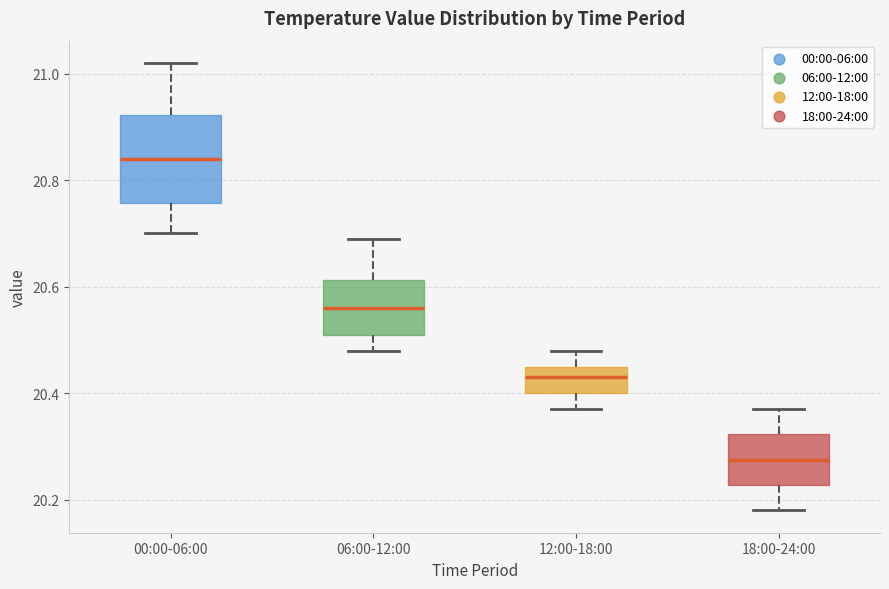

Reading left to right, transcribe this box plot: for each box, give where its median line is, the range the box spans, and where its two whiskers end, as read against the y-axis. The values are not printed on the chart, so give them approximately, as read against the axis.

00:00-06:00: median 20.84, box 20.76 to 20.92, whiskers 20.70 to 21.02
06:00-12:00: median 20.56, box 20.52 to 20.62, whiskers 20.48 to 20.70
12:00-18:00: median 20.44, box 20.40 to 20.46, whiskers 20.38 to 20.48
18:00-24:00: median 20.28, box 20.22 to 20.32, whiskers 20.18 to 20.38